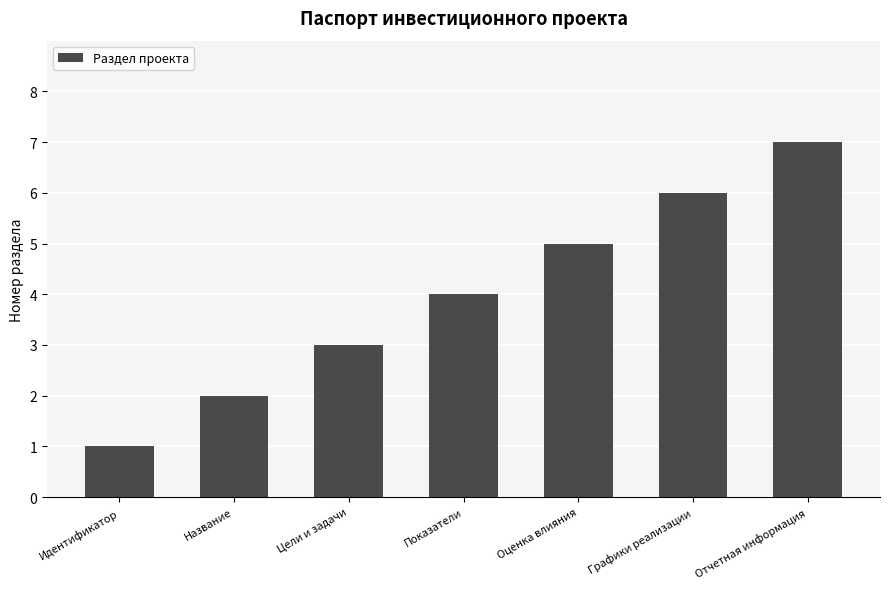

Rank the categories by value from lowest to highest.

Идентификатор, Название, Цели и задачи, Показатели, Оценка влияния, Графики реализации, Отчетная информация